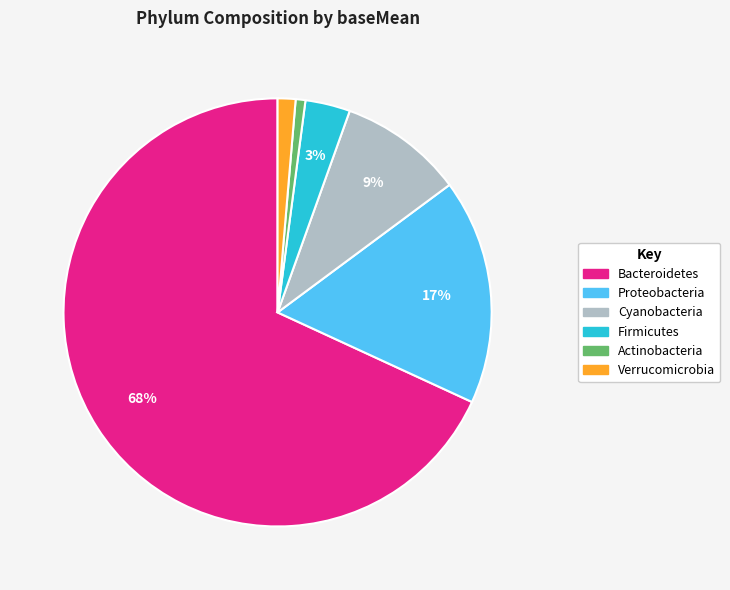

To the nearest percent, what is the average slice percentage?

17%